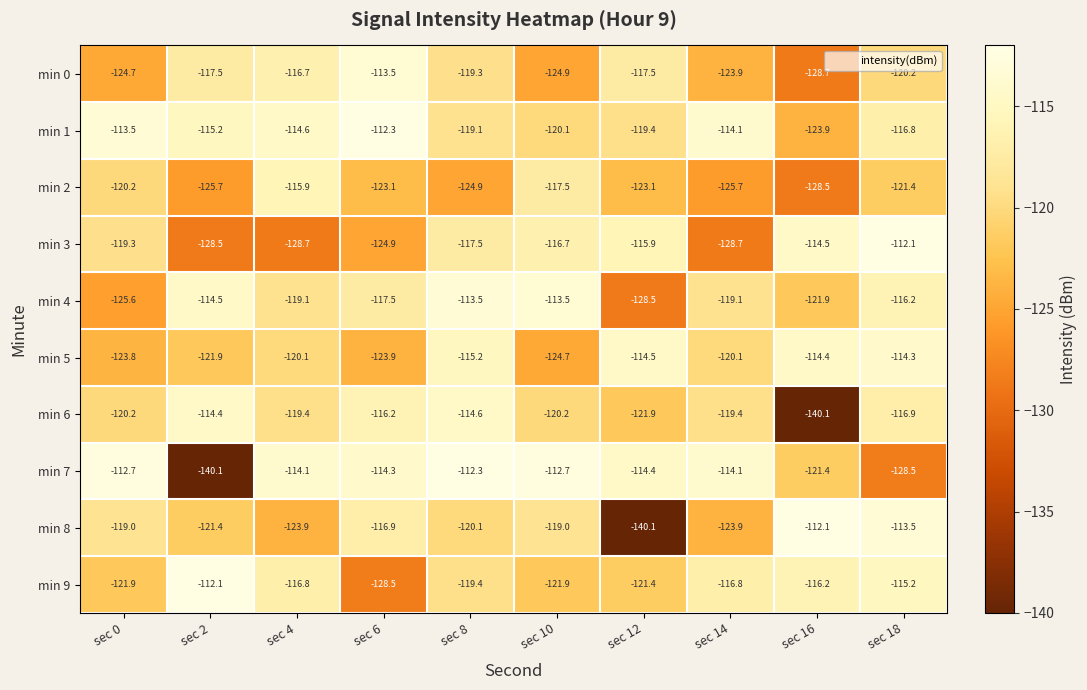

How many data points does each series have?

10